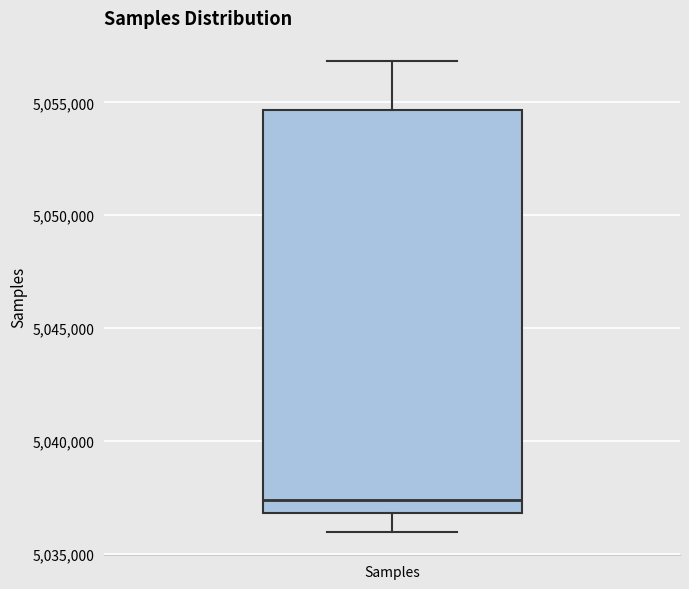

Where is the upper edge of the box for Samples on the y-axis? The values are not printed on the chart, so give them approximately, as read against the axis.

5054500